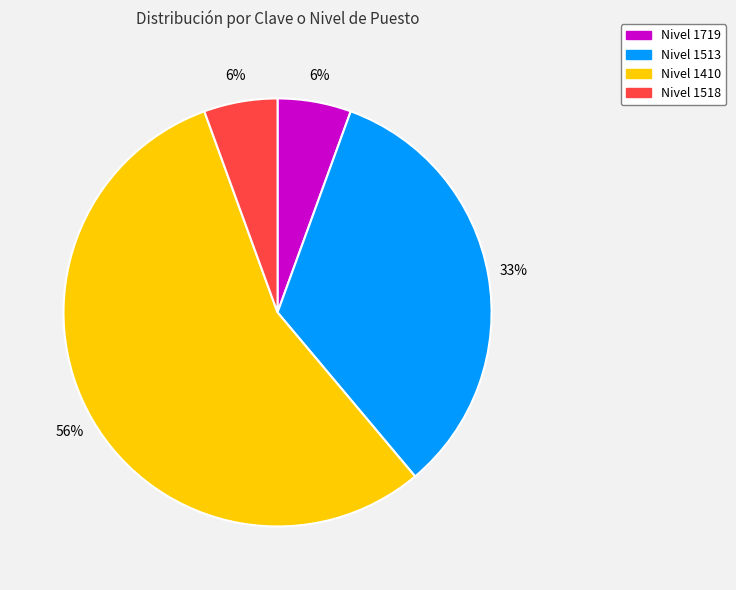

Between Nivel 1518 and Nivel 1513, which is larger?

Nivel 1513